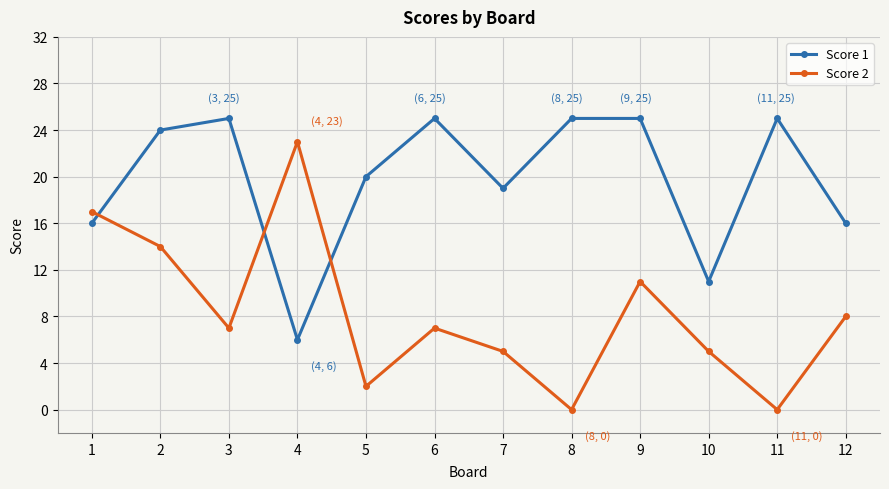

The value of Score 1 at 10 is 19. True or false?

False